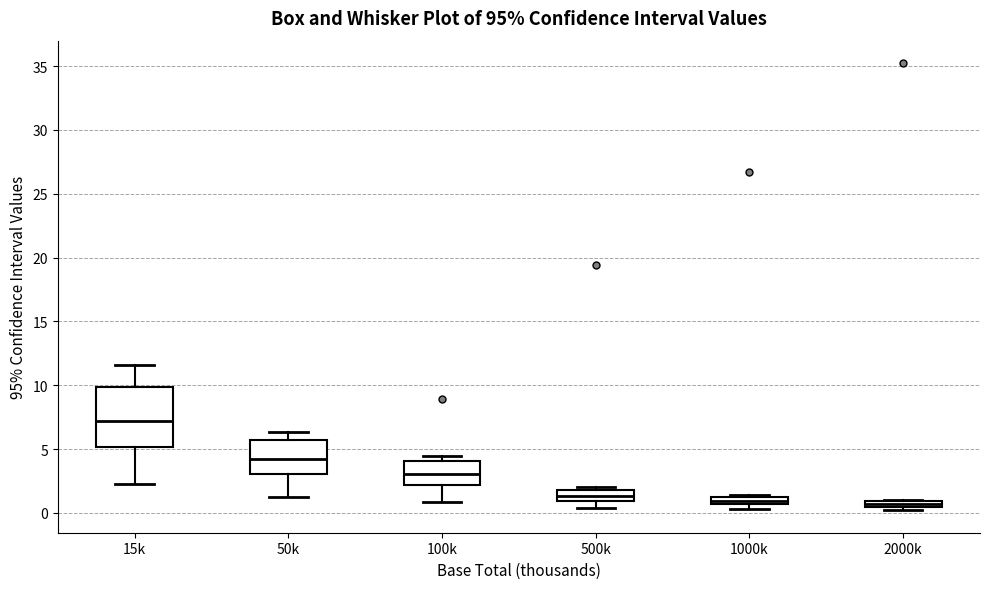

Which box is the tallest, from its lower edge to its upper edge?

15k